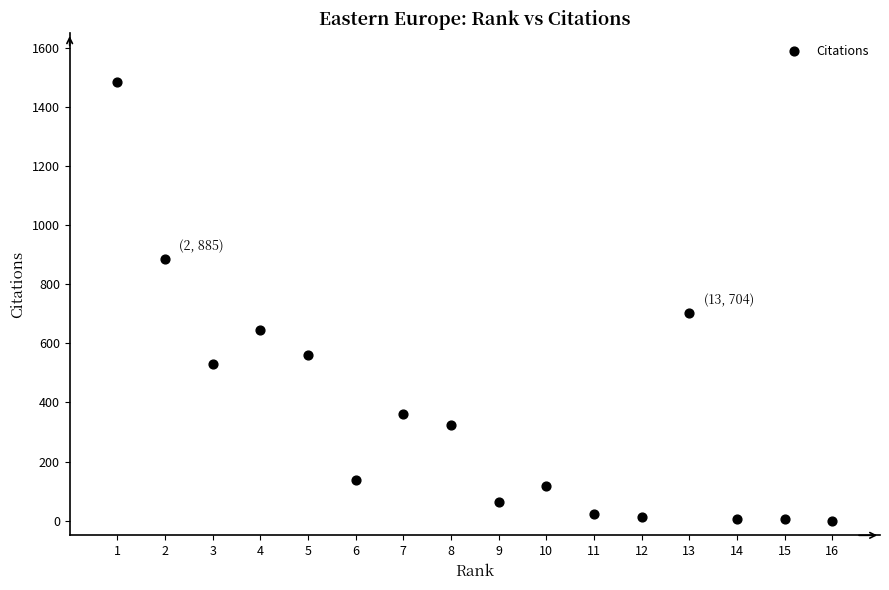

What Y value in the scatter plot is closest to 742?

704